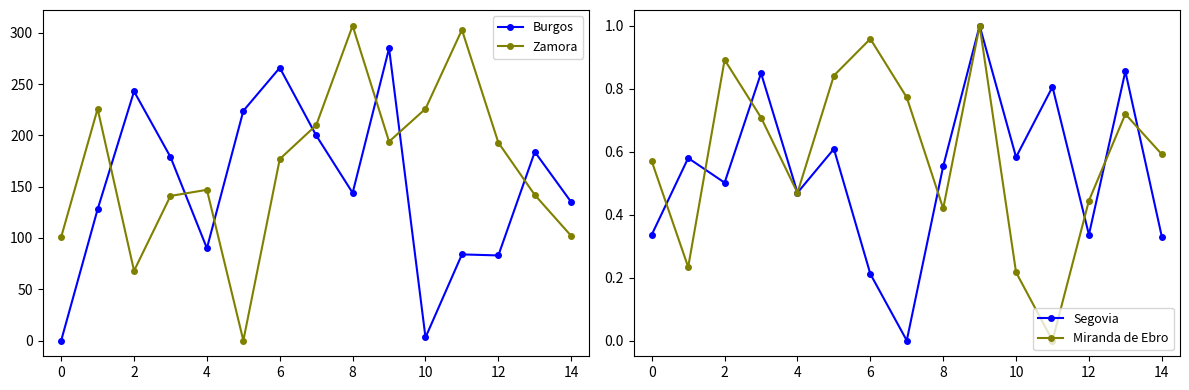

At which category does Burgos reach its first local peak?

2